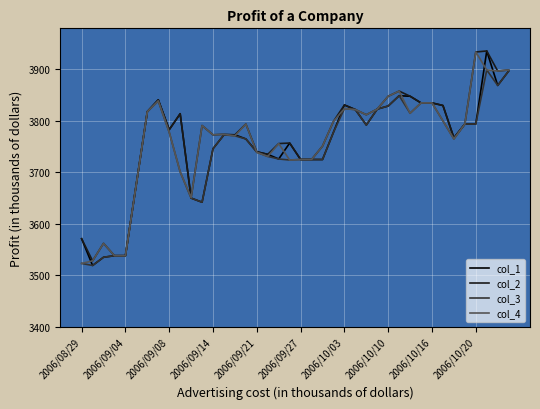

What is the minimum value for col_3?

3519